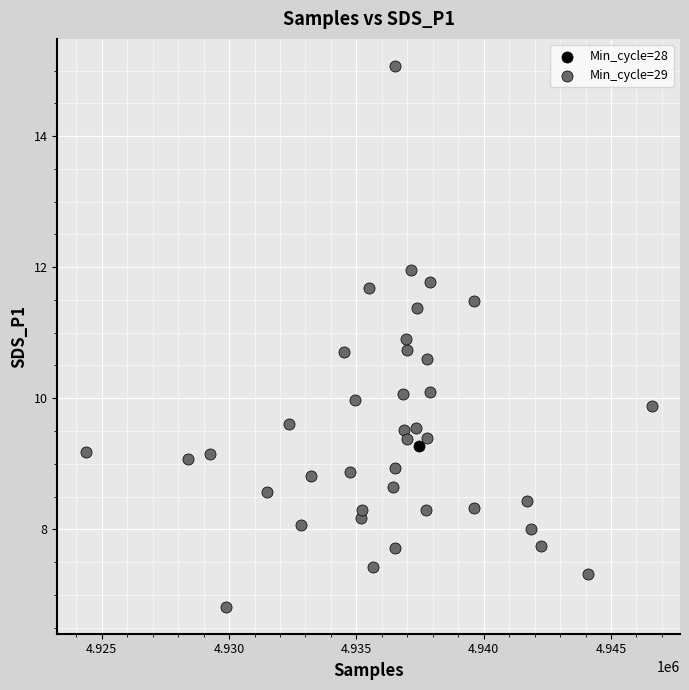

What are all the series names shown in the legend?

Min_cycle=28, Min_cycle=29